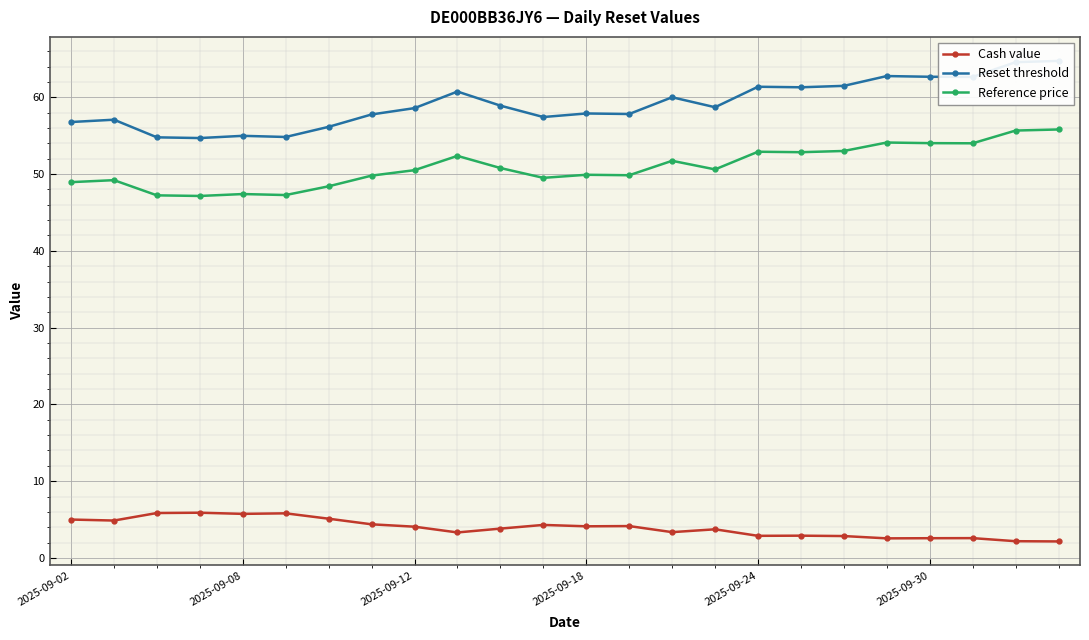

What is the difference between the second highest and second lowest values in the Reference price series?

8.4